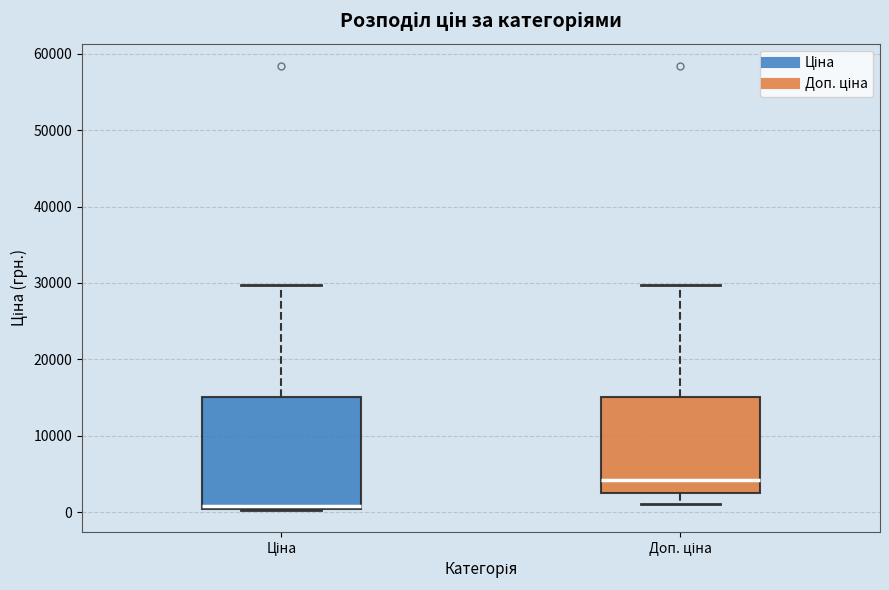

Which box is the tallest, from its lower edge to its upper edge?

Ціна